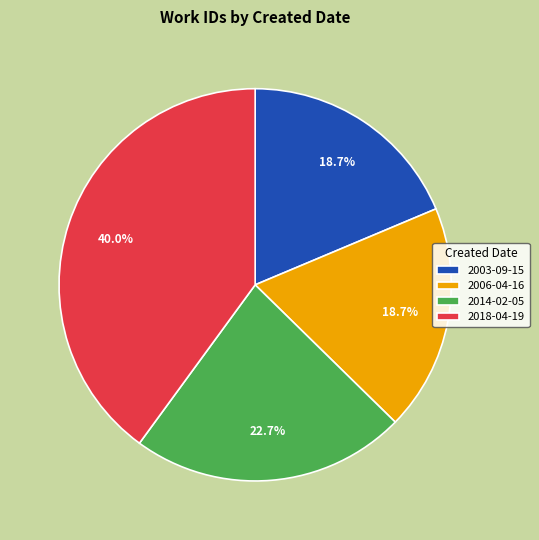

Does 2018-04-19 account for over 50% of the chart?

No